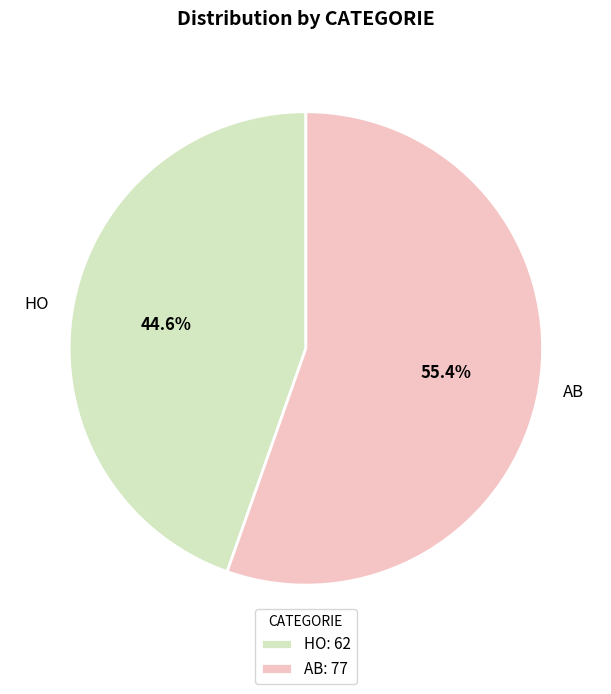

To the nearest percent, what is the difference between the largest and smallest slice percentages?

11%